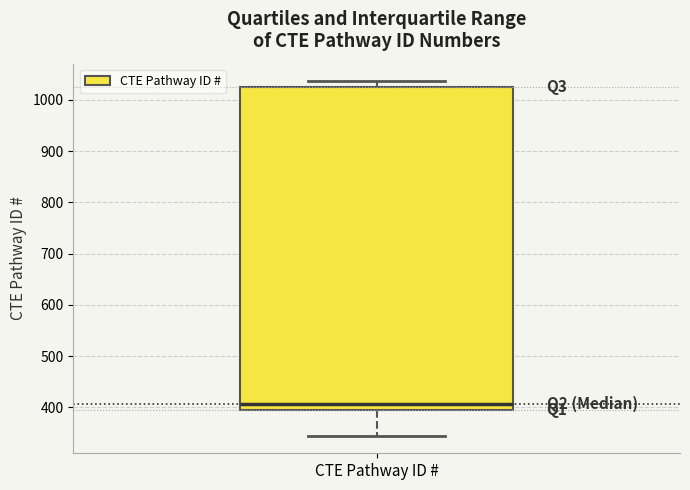

Read this box plot against the y-axis: the position of the median line, the range covered by the box, and the ends of both whiskers. The values are not printed on the chart, so give them approximately, as read against the axis.

median 410, box 400 to 1030, whiskers 350 to 1040